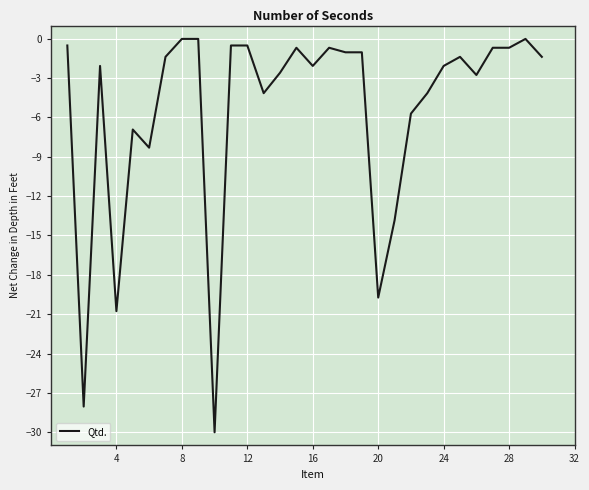

What is the smallest value displayed?

-30.0